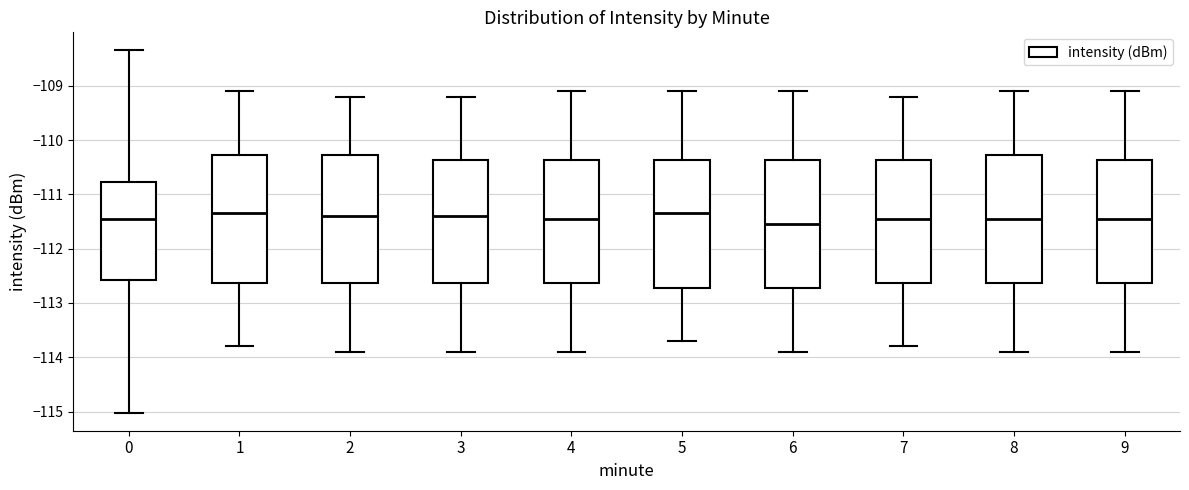

Reading left to right, read every box against the y-axis: the position of its median line, the range the box covers, and the ends of its whiskers. The values are not printed on the chart, so give them approximately, as read against the axis.

0: median -111.4, box -112.6 to -110.8, whiskers -115.0 to -108.3
1: median -111.3, box -112.6 to -110.3, whiskers -113.8 to -109.1
2: median -111.4, box -112.6 to -110.3, whiskers -113.9 to -109.2
3: median -111.4, box -112.6 to -110.4, whiskers -113.9 to -109.2
4: median -111.4, box -112.6 to -110.4, whiskers -113.9 to -109.1
5: median -111.3, box -112.7 to -110.4, whiskers -113.7 to -109.1
6: median -111.5, box -112.7 to -110.4, whiskers -113.9 to -109.1
7: median -111.4, box -112.6 to -110.4, whiskers -113.8 to -109.2
8: median -111.4, box -112.6 to -110.3, whiskers -113.9 to -109.1
9: median -111.4, box -112.6 to -110.4, whiskers -113.9 to -109.1